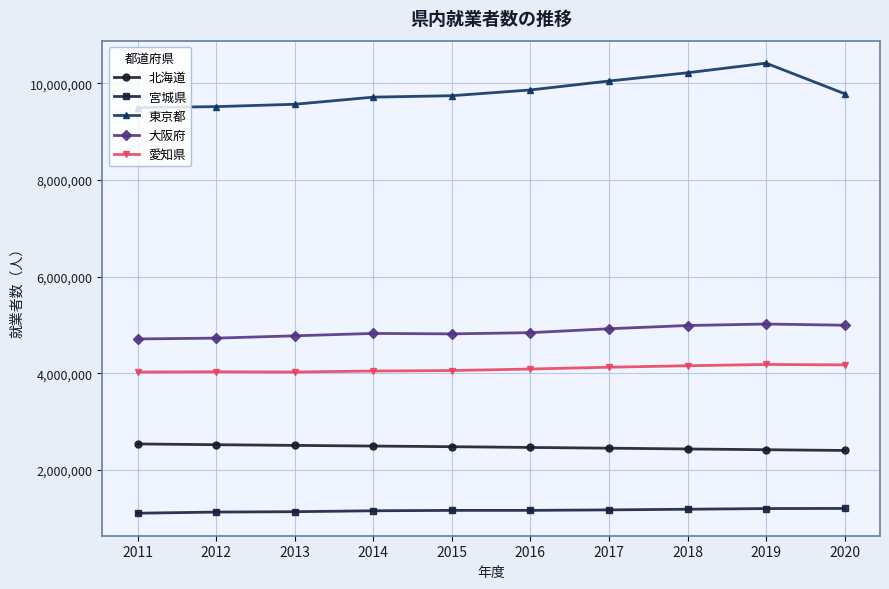

At 2013, list the series in order from largest to smallest.

東京都, 大阪府, 愛知県, 北海道, 宮城県